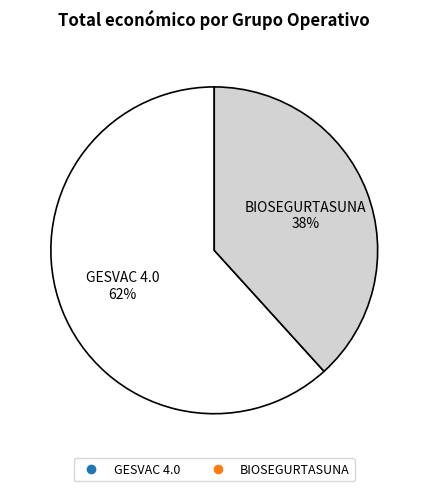

Rank the categories by value from highest to lowest.

GESVAC 4.0, BIOSEGURTASUNA